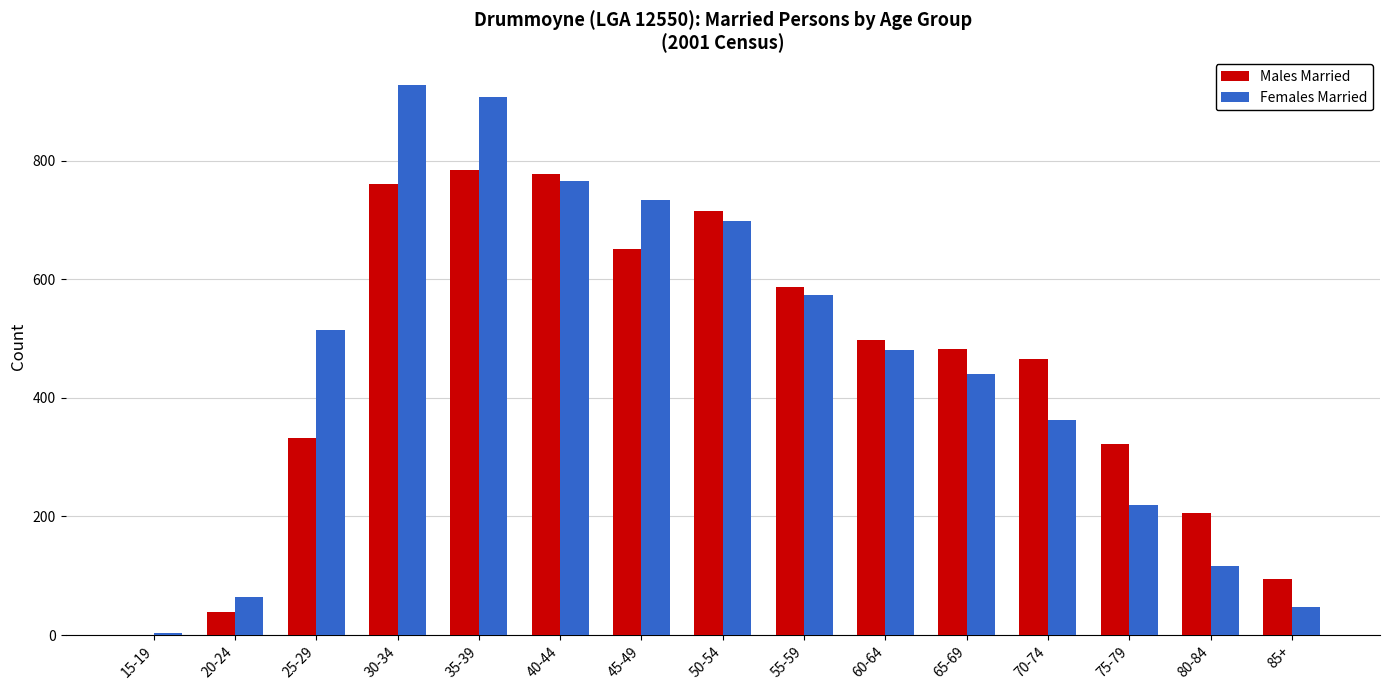

Reading left to right, what are all the values shown in this chart?

Males Married: 15-19=0	20-24=39	25-29=332	30-34=761	35-39=784	40-44=777	45-49=651	50-54=716	55-59=587	60-64=498	65-69=483	70-74=466	75-79=322	80-84=206	85+=95
Females Married: 15-19=3	20-24=65	25-29=515	30-34=928	35-39=907	40-44=766	45-49=733	50-54=698	55-59=573	60-64=481	65-69=441	70-74=363	75-79=219	80-84=117	85+=47